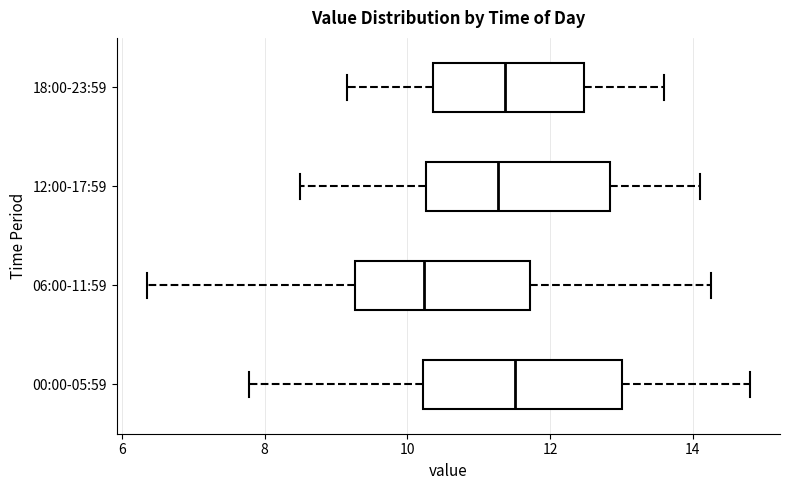

Reading bottom to top, transcribe this box plot: for each box, give where its median line is, the range the box spans, and where its two whiskers end, as read against the x-axis. The values are not printed on the chart, so give them approximately, as read against the axis.

00:00-05:59: median 11.6, box 10.2 to 13.0, whiskers 7.8 to 14.8
06:00-11:59: median 10.2, box 9.2 to 11.8, whiskers 6.4 to 14.2
12:00-17:59: median 11.2, box 10.2 to 12.8, whiskers 8.6 to 14.2
18:00-23:59: median 11.4, box 10.4 to 12.4, whiskers 9.2 to 13.6